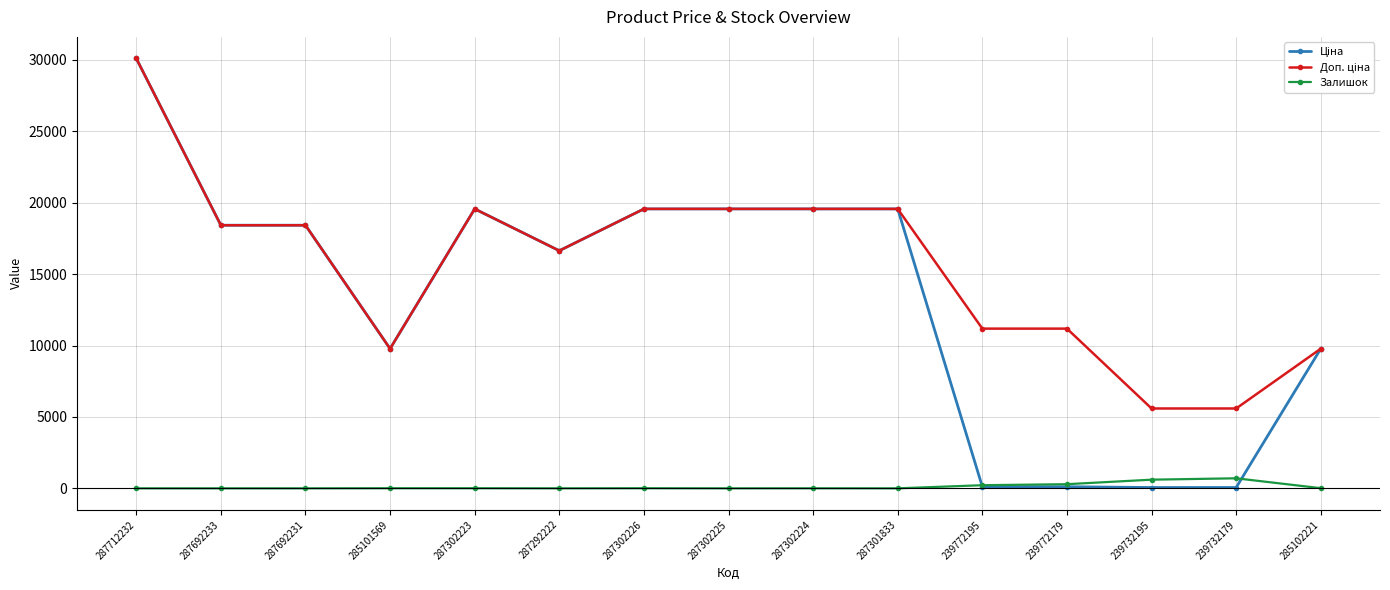

Is this an area chart (filled region under the line)?

No